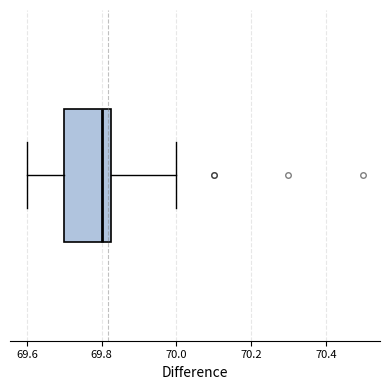

Where is the right edge of the box on the x-axis? The values are not printed on the chart, so give them approximately, as read against the axis.

69.82